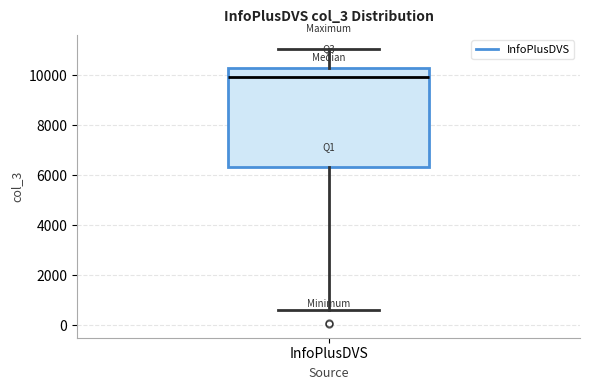

Transcribe this box plot: give where the median line is, the range the box spans, and where the two whiskers end, as read against the y-axis. The values are not printed on the chart, so give them approximately, as read against the axis.

median 10000, box 6400 to 10200, whiskers 600 to 11000